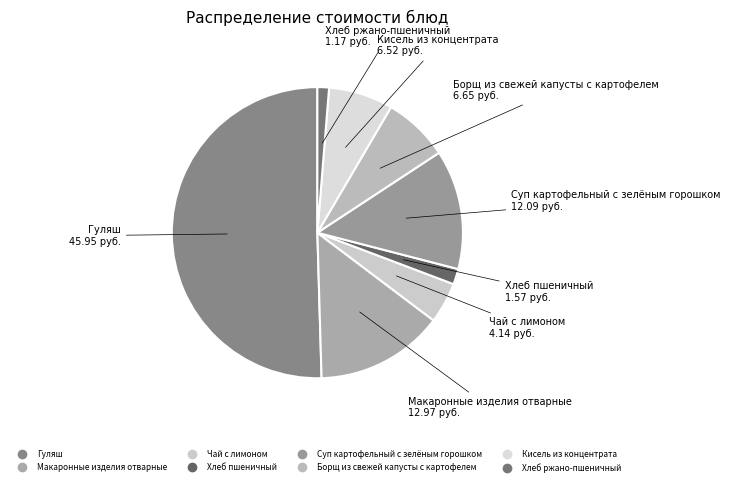

Approximately how many times larger is the value at Хлеб пшеничный compared to Макаронные изделия отварные?

0.1